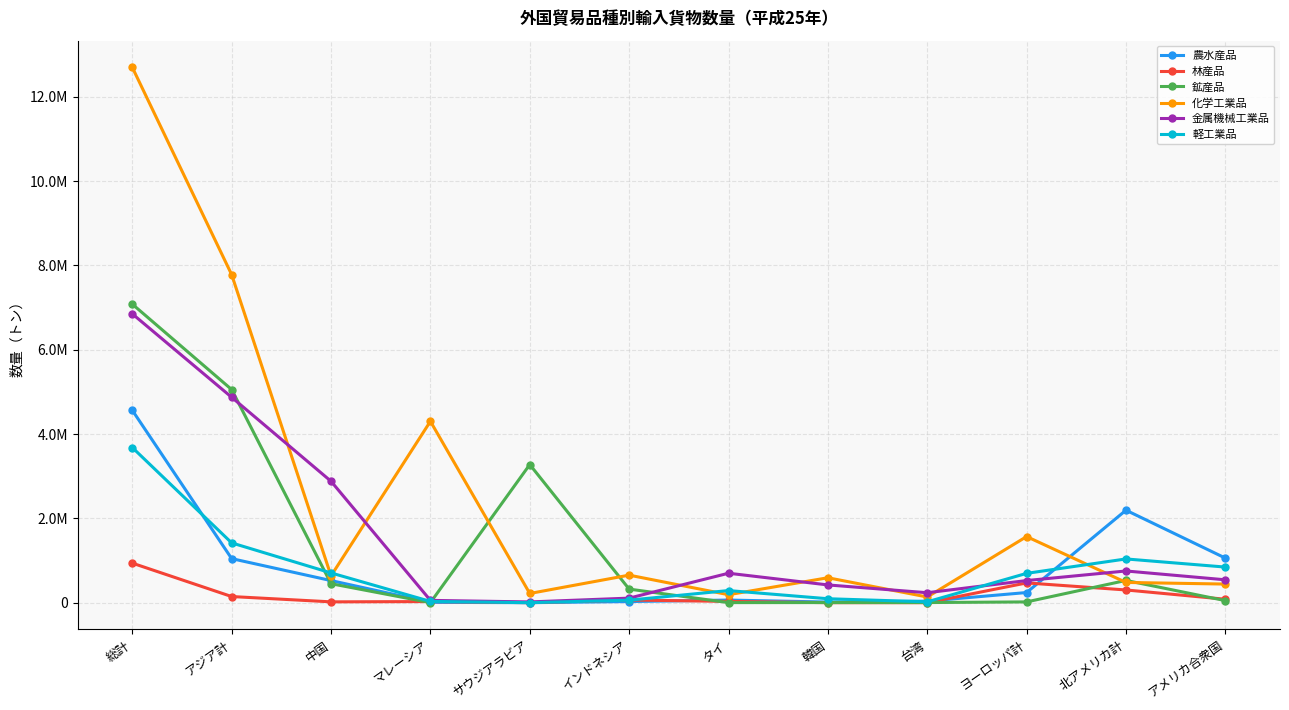

Which series has the widest spread of values?

化学工業品